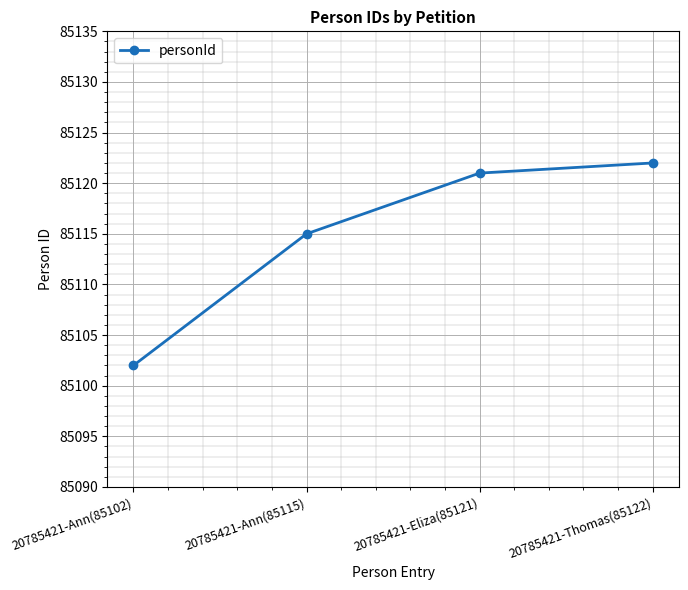

The value at 20785421-Ann(85115) is 85115. True or false?

True